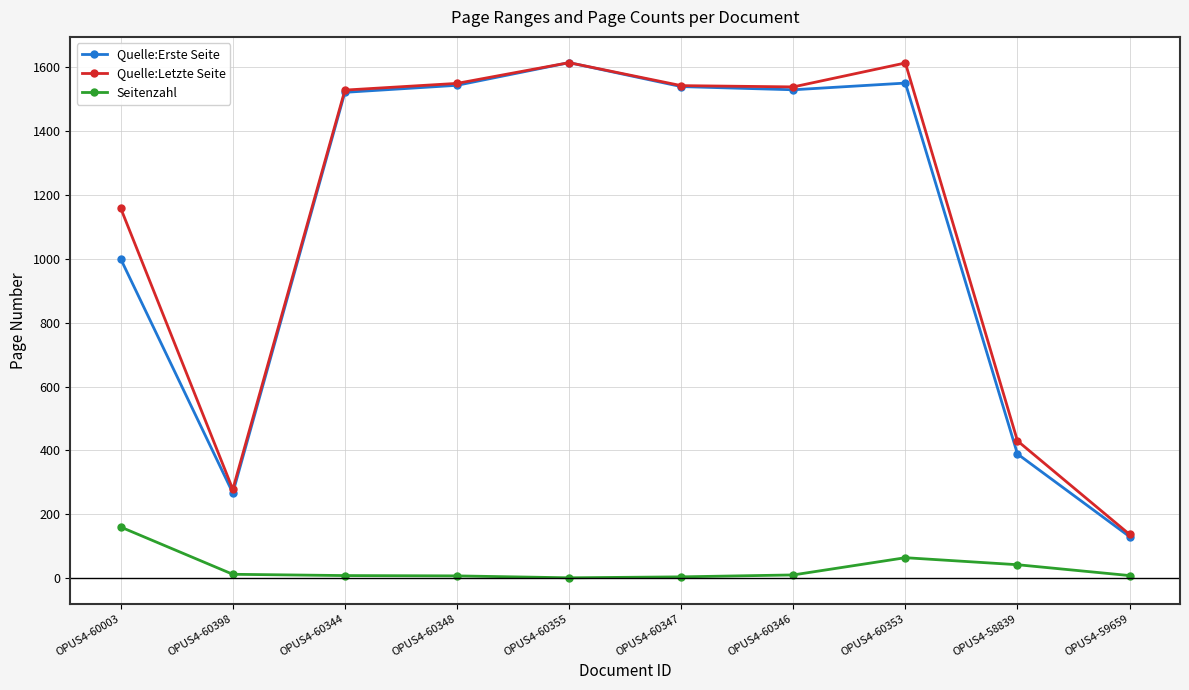

True or false: Seitenzahl and Quelle:Letzte Seite intersect in this chart.

False